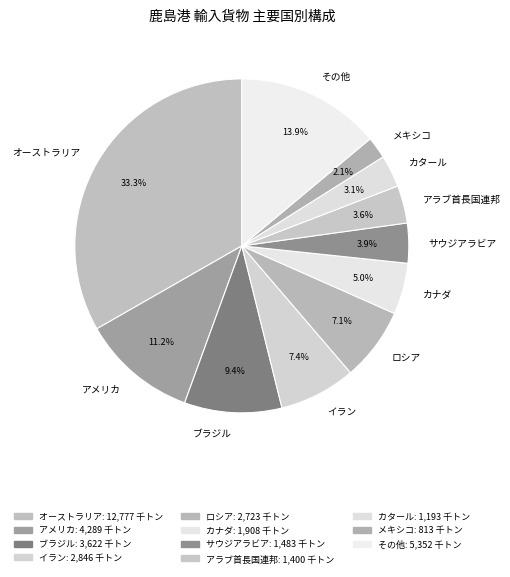

What percentage is the オーストラリア slice, to the nearest percent?

33%